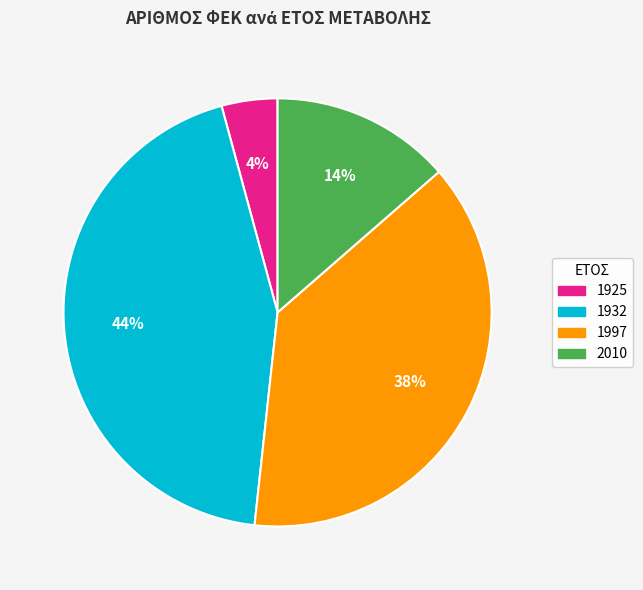

Between 2010 and 1997, which is larger?

1997